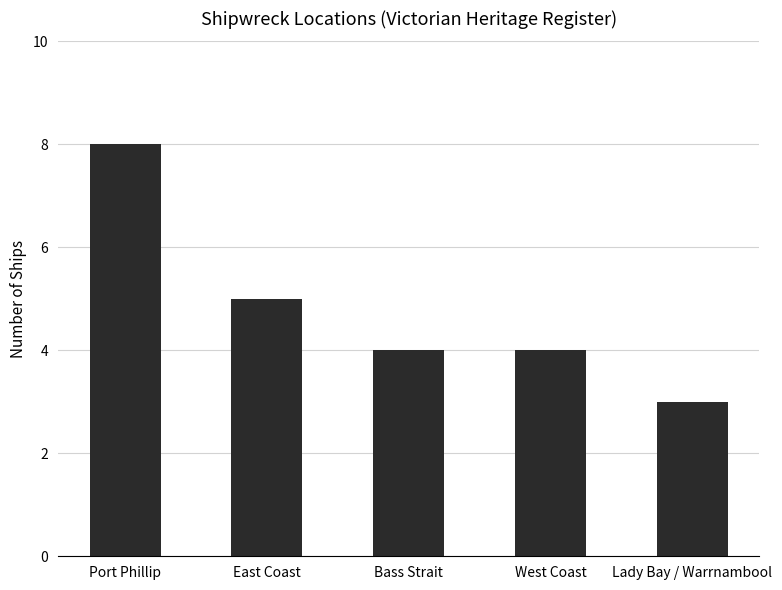

Does the chart contain stacked bars?

No